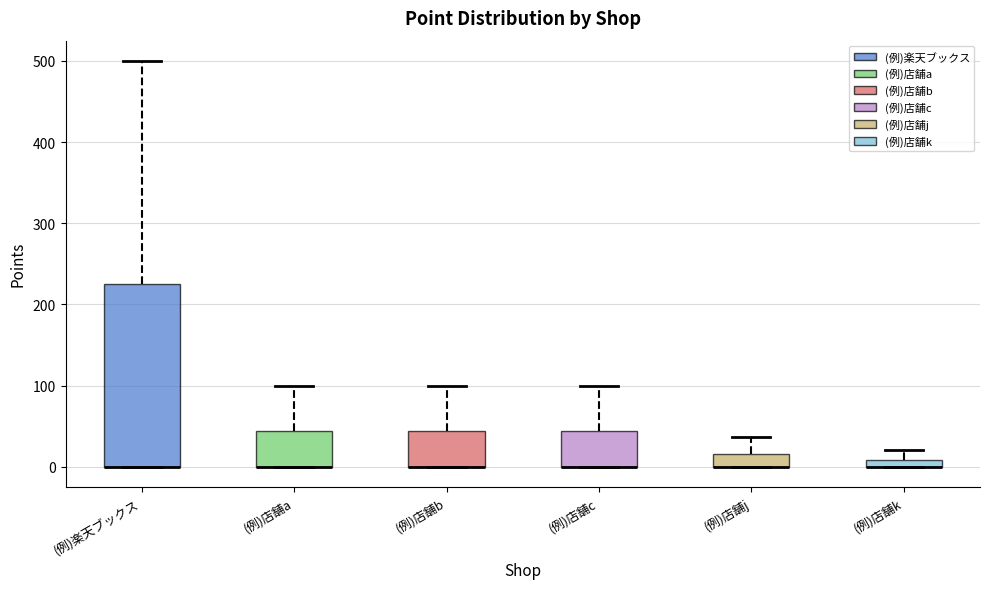

Where is the upper edge of the box for (例)店舗j on the y-axis? The values are not printed on the chart, so give them approximately, as read against the axis.

20